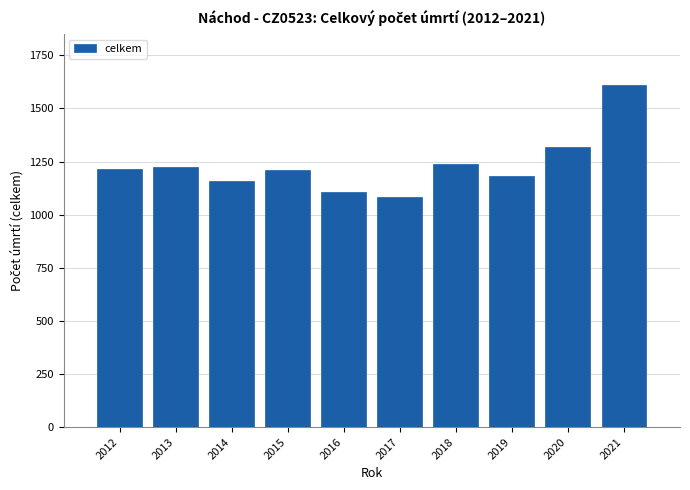

What is the difference between the second highest and second lowest values?

211